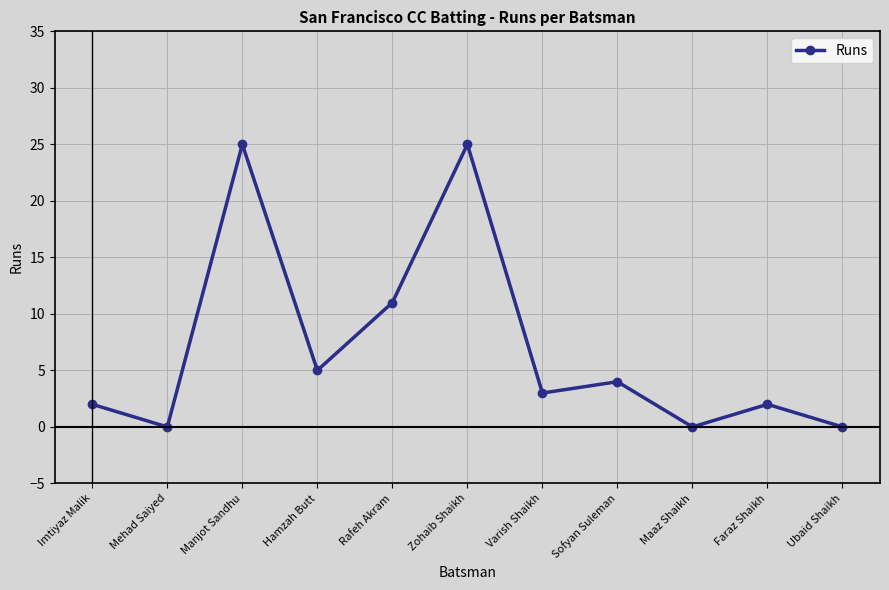

Which has a higher value, Imtiyaz Malik or Ubaid Shaikh?

Imtiyaz Malik